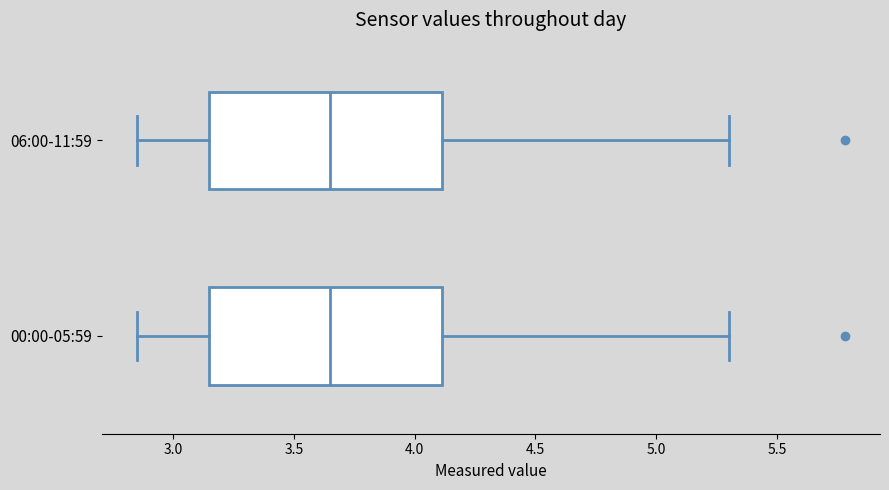

Reading bottom to top, transcribe this box plot: for each box, give where its median line is, the range the box spans, and where its two whiskers end, as read against the x-axis. The values are not printed on the chart, so give them approximately, as read against the axis.

00:00-05:59: median 3.65, box 3.15 to 4.10, whiskers 2.85 to 5.30
06:00-11:59: median 3.65, box 3.15 to 4.10, whiskers 2.85 to 5.30